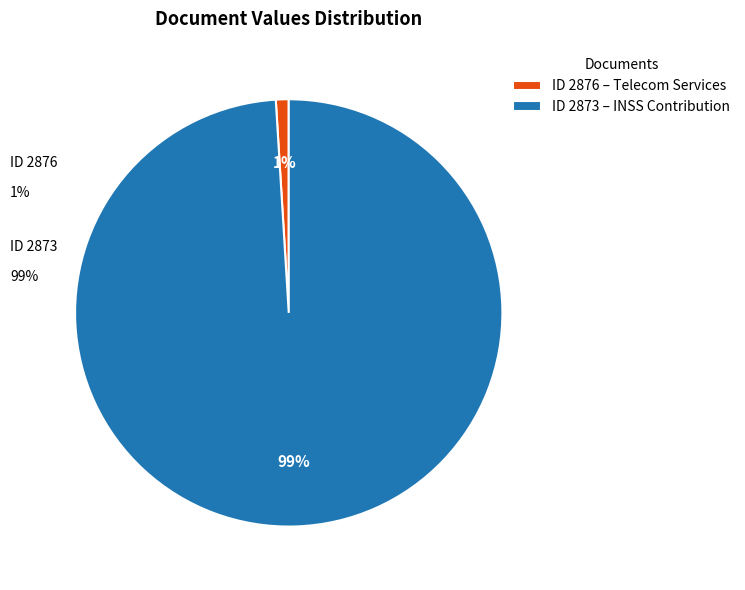

How many segments does this pie chart have?

2